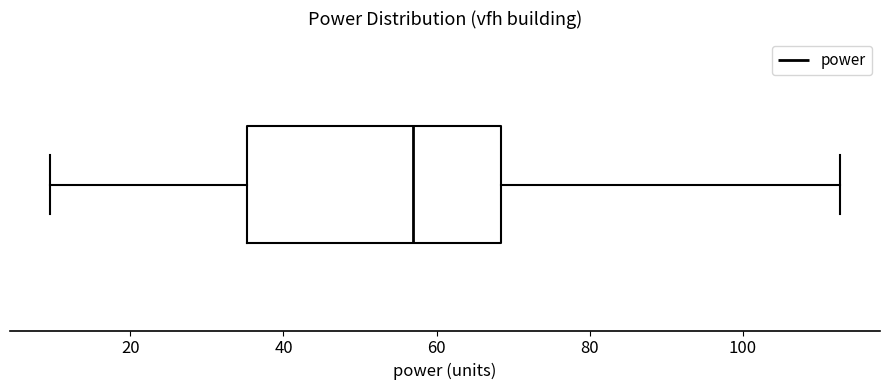

Read this box plot against the x-axis: the position of the median line, the range covered by the box, and the ends of both whiskers. The values are not printed on the chart, so give them approximately, as read against the axis.

median 56, box 36 to 68, whiskers 10 to 112